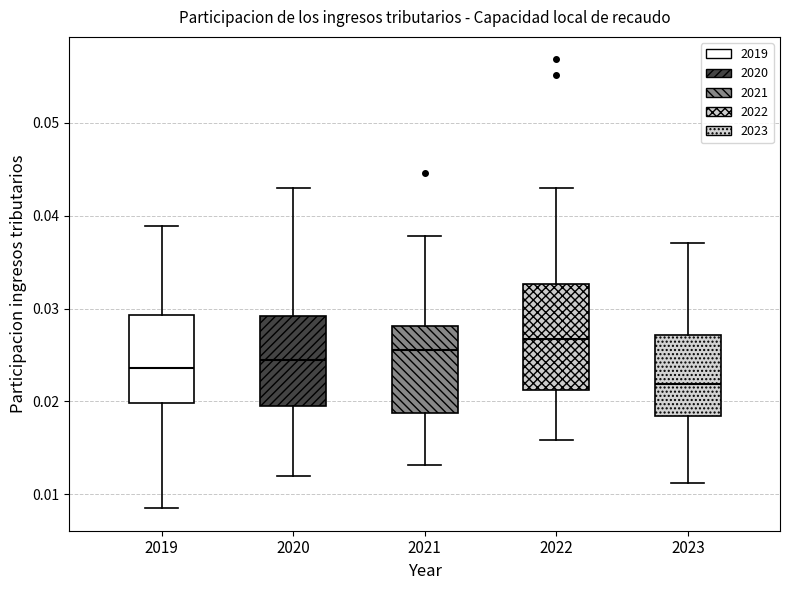

Which box has the lowest median line?

2023